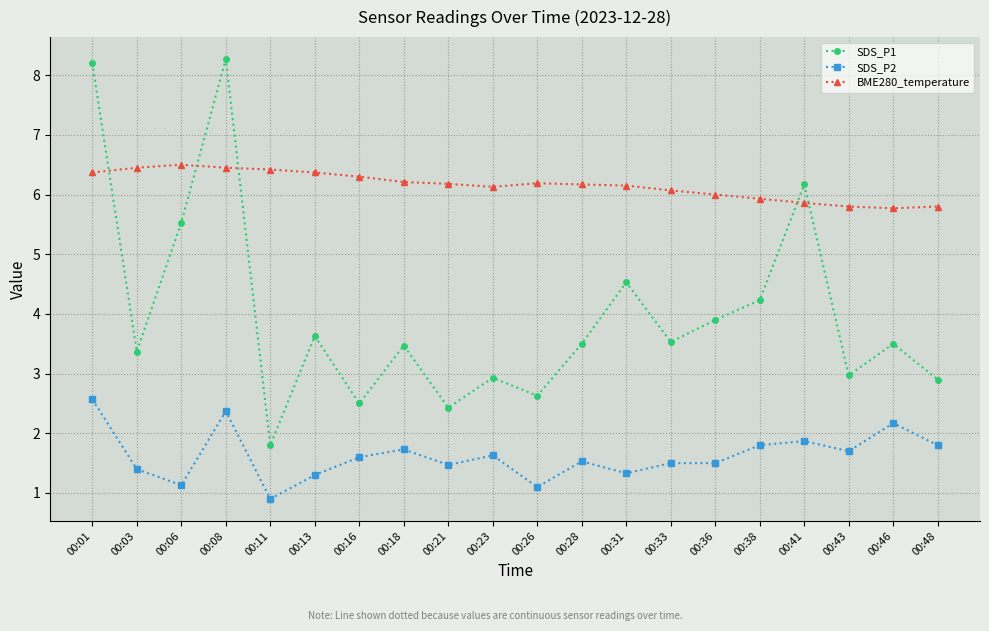

Which series has the largest range (max minus min)?

SDS_P1